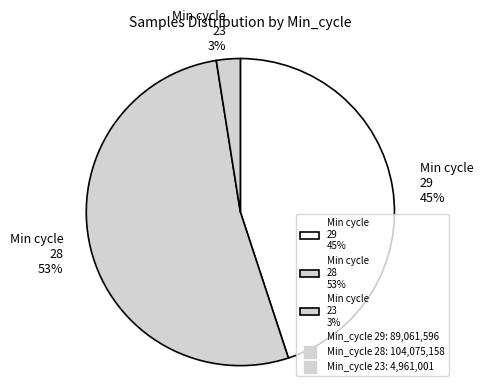

True or false: Min cycle 23 3% accounts for 3% of the total.

True